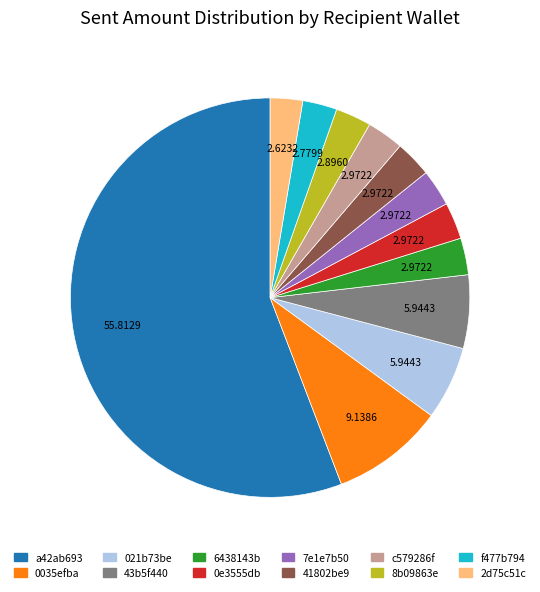

Is there any slice that represents more than half of the pie?

Yes